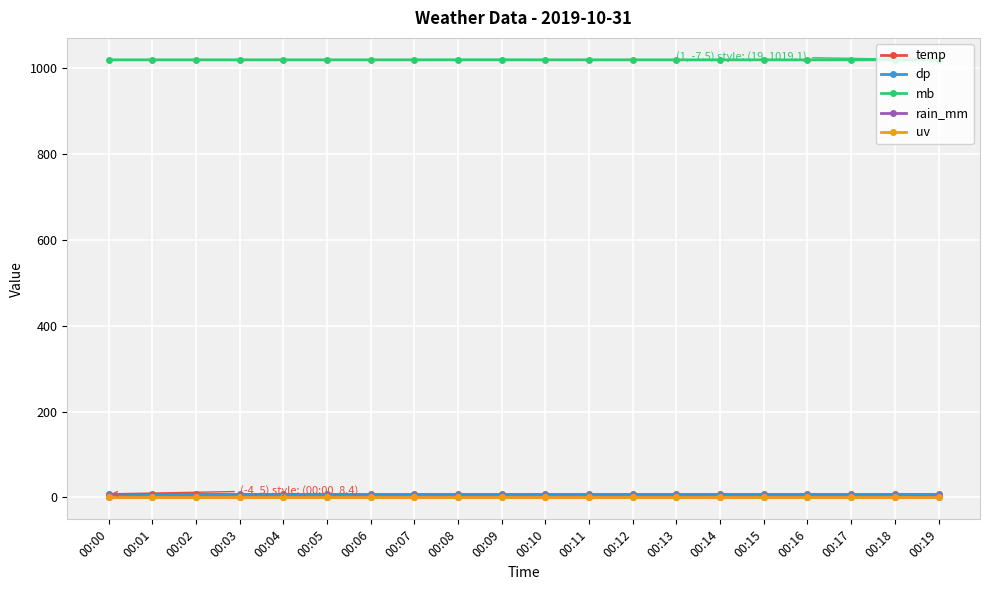

At which label is uv closest to 0?

00:00